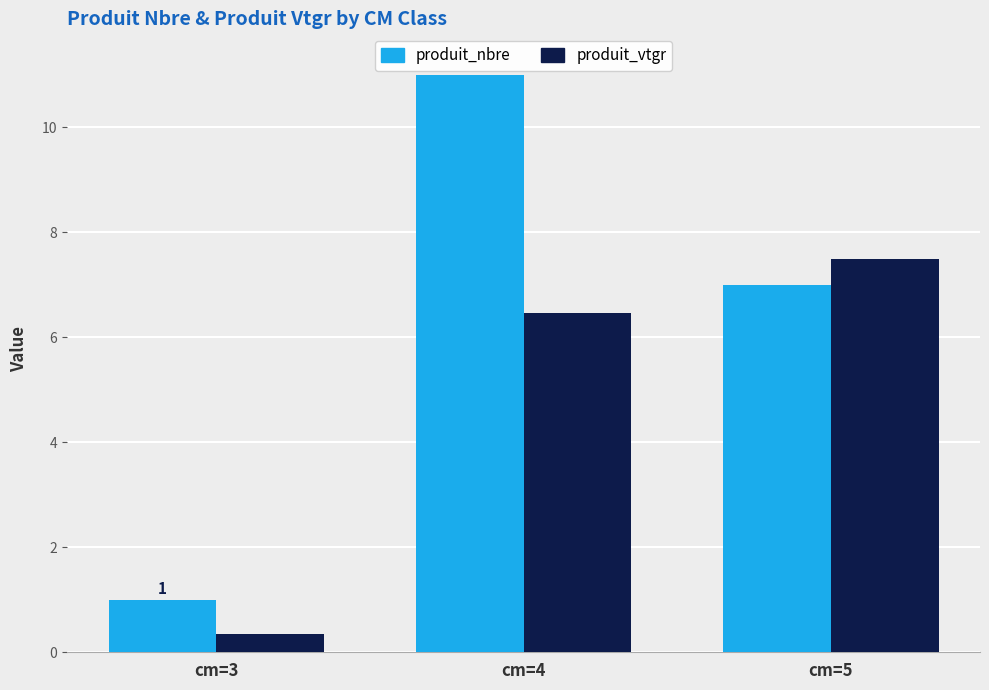

At how many categories does at least one series exceed 6?

2